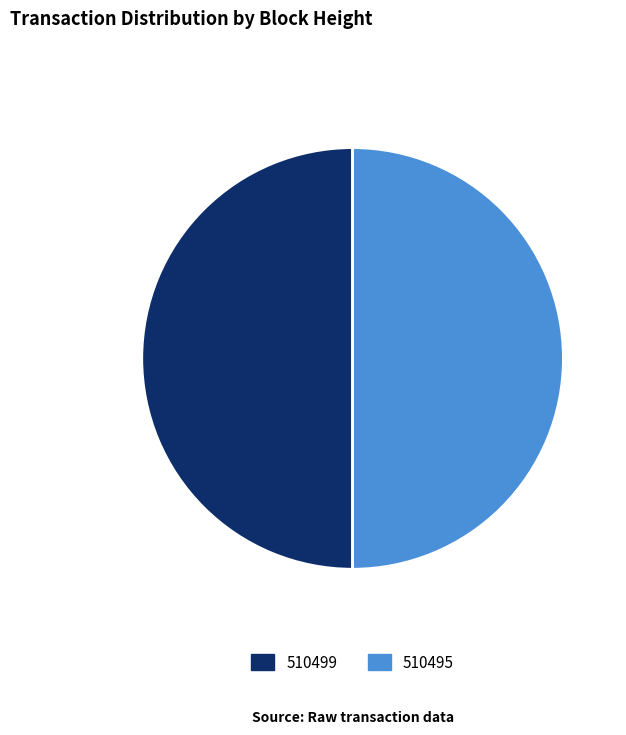

The 510495 slice represents 50% of the pie. True or false?

True